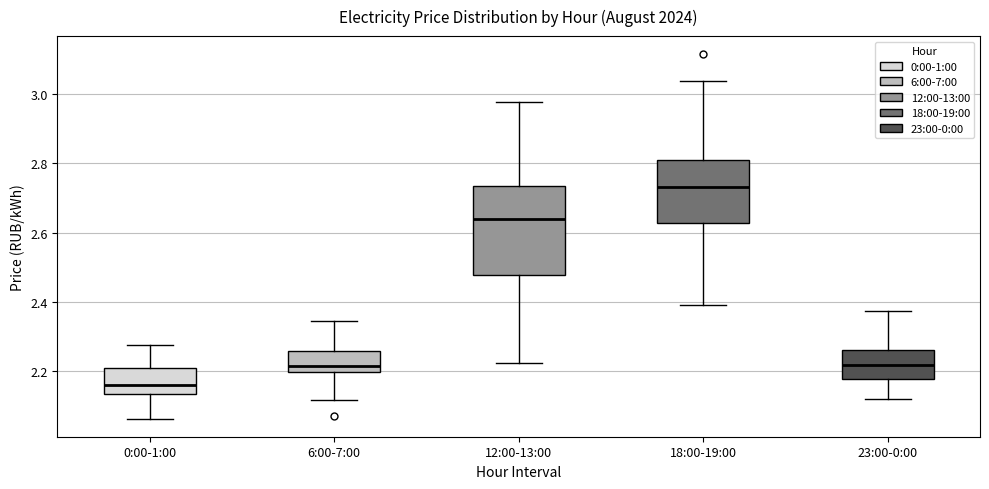

Which box's median line is the highest?

18:00-19:00